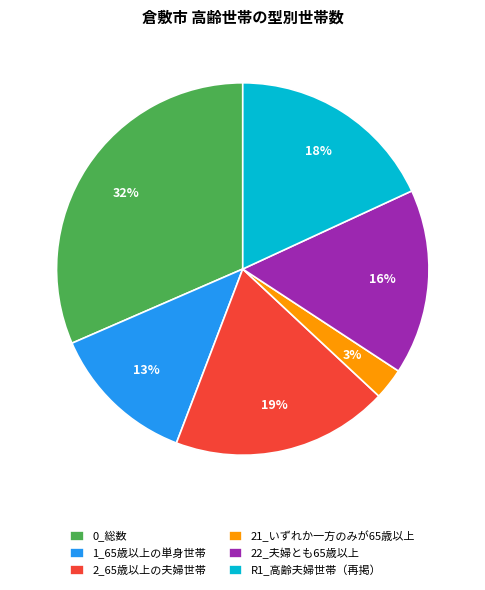

Is there a majority slice in this chart?

No